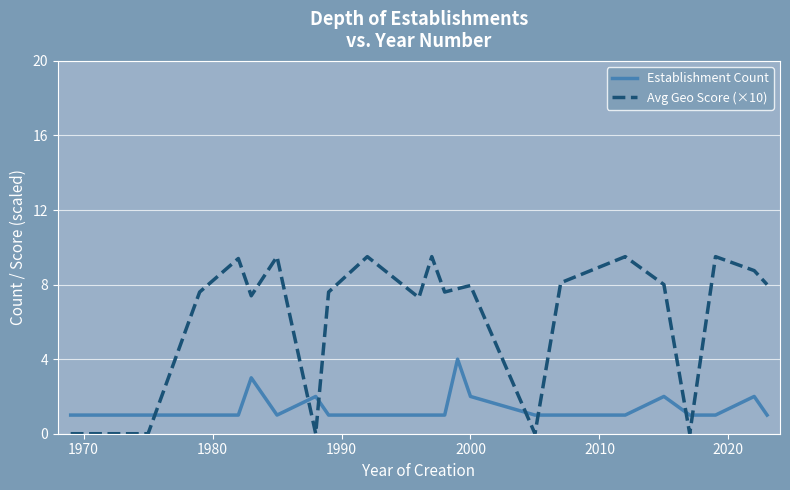

What is the difference between the second highest and minimum values in the Avg Geo Score (×10) series?

9.5